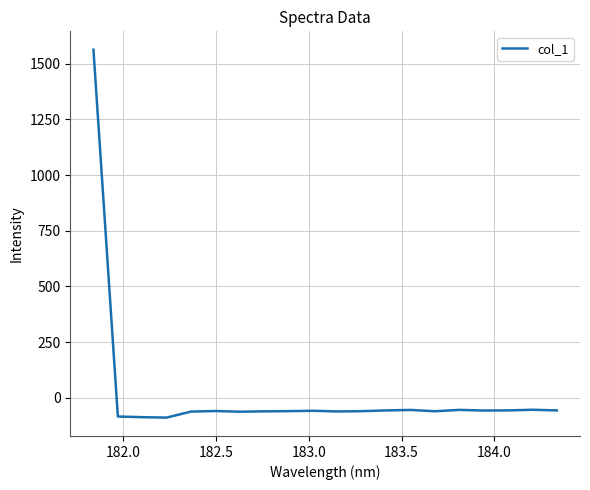

What is the sum of all values?

362.2